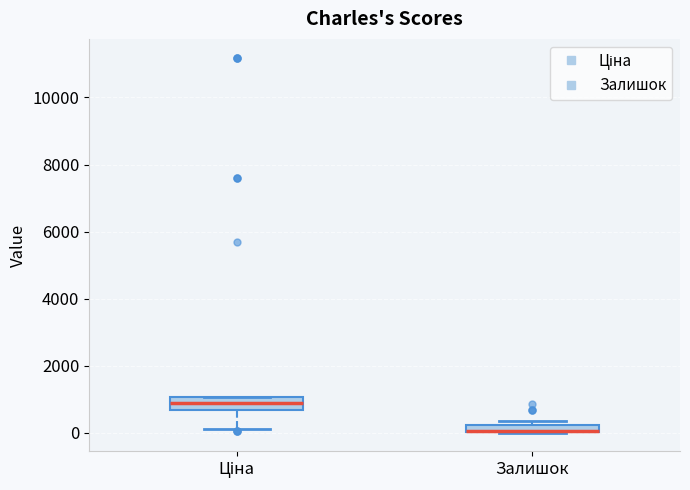

Where is the lower edge of the box for Залишок on the y-axis? The values are not printed on the chart, so give them approximately, as read against the axis.

0